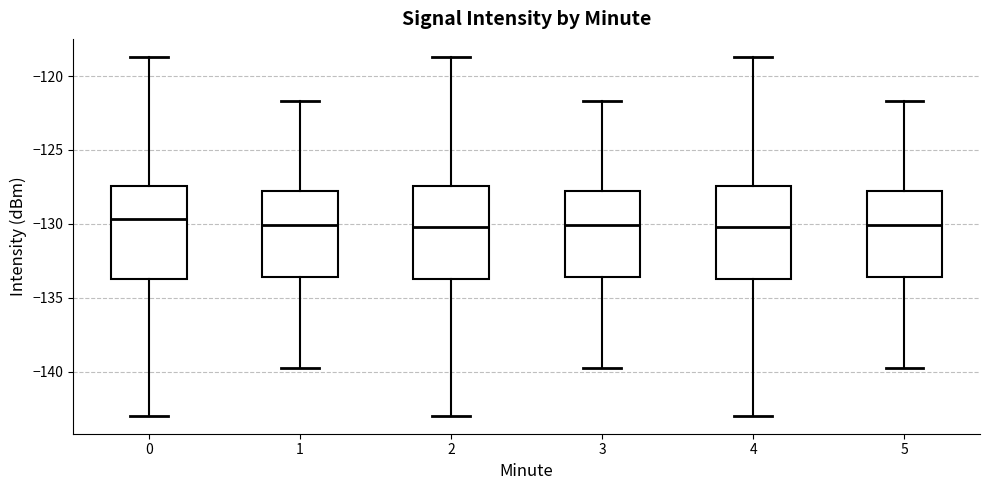

Reading left to right, read every box against the y-axis: the position of its median line, the range the box covers, and the ends of its whiskers. The values are not printed on the chart, so give them approximately, as read against the axis.

0: median -129.5, box -134.0 to -127.5, whiskers -143.0 to -118.5
1: median -130.0, box -133.5 to -128.0, whiskers -139.5 to -121.5
2: median -130.0, box -134.0 to -127.5, whiskers -143.0 to -118.5
3: median -130.0, box -133.5 to -128.0, whiskers -139.5 to -121.5
4: median -130.0, box -134.0 to -127.5, whiskers -143.0 to -118.5
5: median -130.0, box -133.5 to -128.0, whiskers -139.5 to -121.5